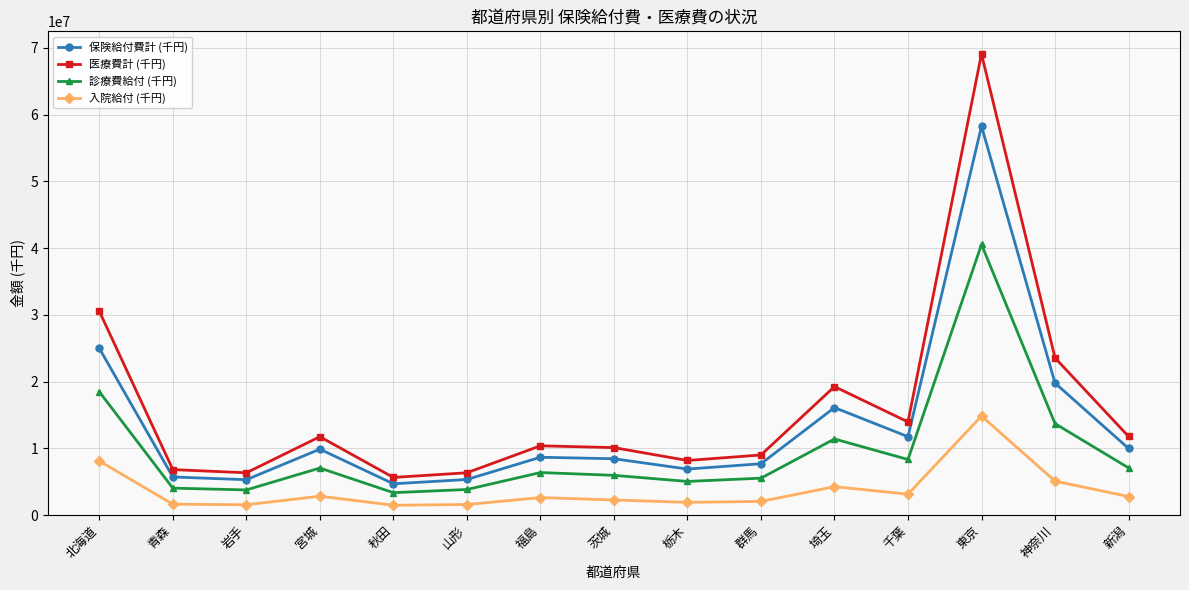

The 入院給付 (千円) series shows 14832421.5 at 東京. True or false?

True